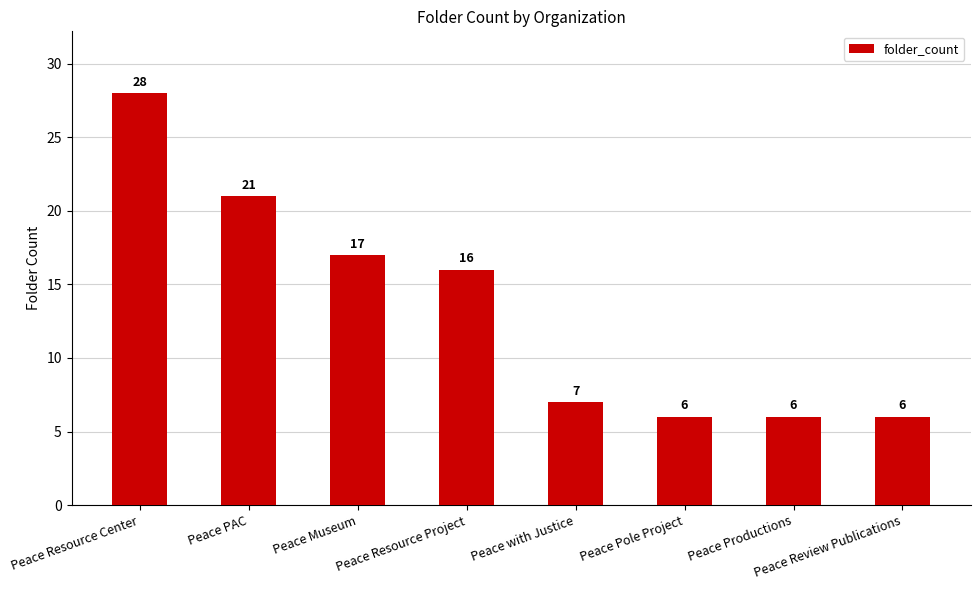

What is the maximum value shown in the chart?

28